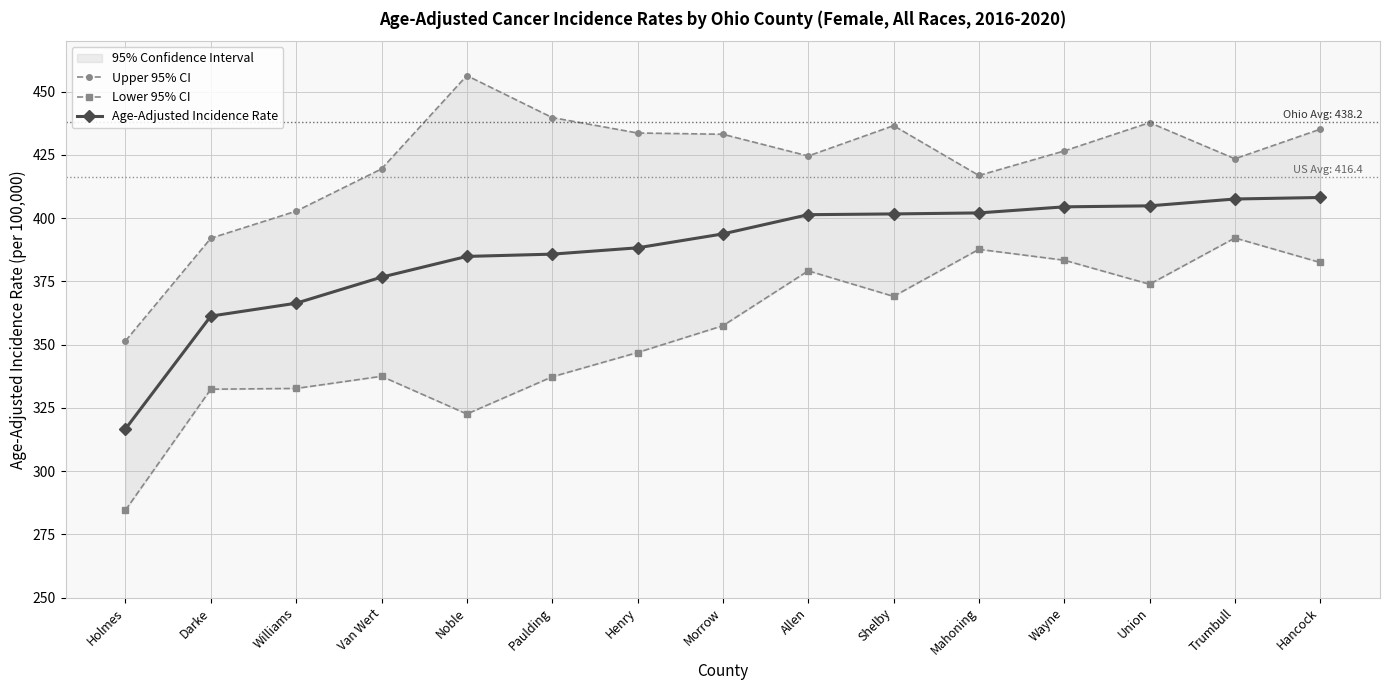

Reading left to right, extract all data points from this chart.

Upper 95% CI: 351.5	392.1	402.8	419.5	456.4	439.8	433.7	433.2	424.6	436.6	416.9	426.6	437.8	423.5	435.2
Lower 95% CI: 284.6	332.4	332.7	337.5	322.6	337.3	346.9	357.5	379.2	369.1	387.7	383.4	373.9	392.2	382.5
Age-Adjusted Incidence Rate: 316.7	361.3	366.4	376.7	384.9	385.8	388.3	393.8	401.4	401.7	402.1	404.5	404.9	407.6	408.2